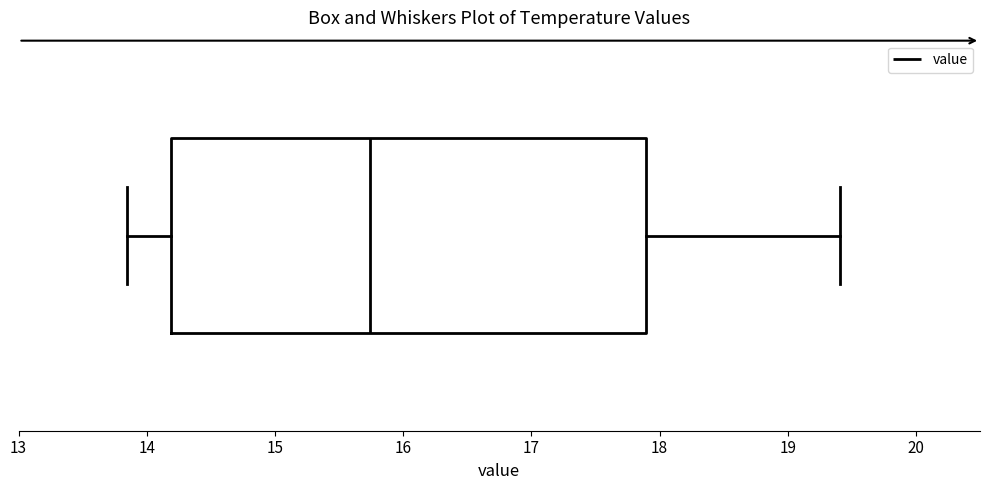

Read this box plot against the x-axis: the position of the median line, the range covered by the box, and the ends of both whiskers. The values are not printed on the chart, so give them approximately, as read against the axis.

median 15.7, box 14.2 to 17.9, whiskers 13.9 to 19.4